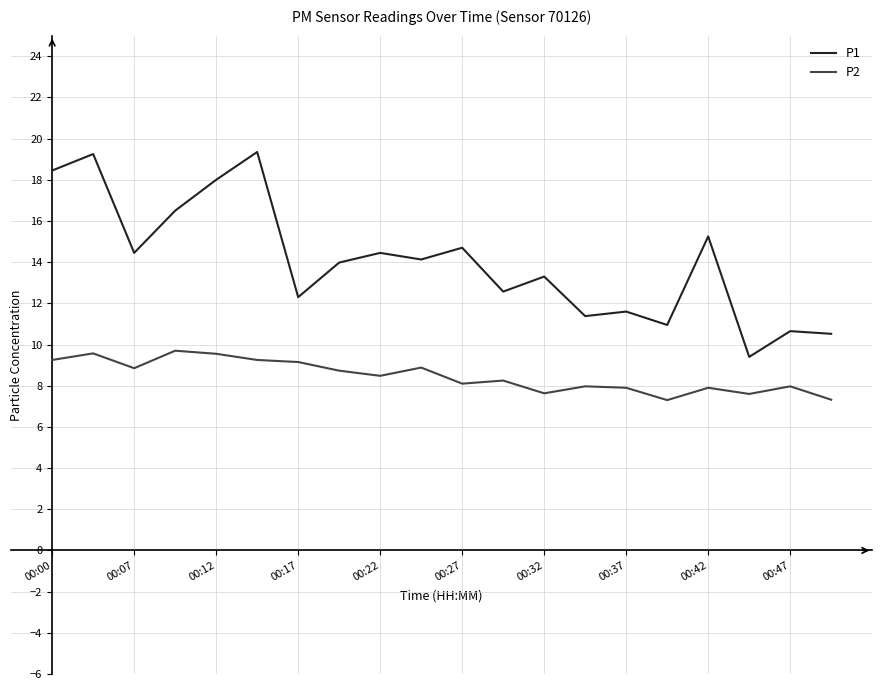

True or false: P2 and P1 cross at least once.

False